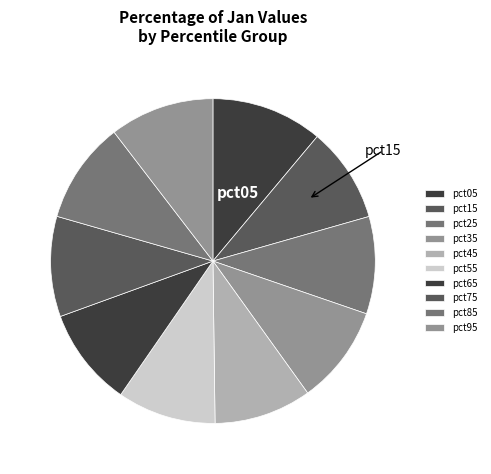

True or false: pct75 accounts for 10% of the total.

True